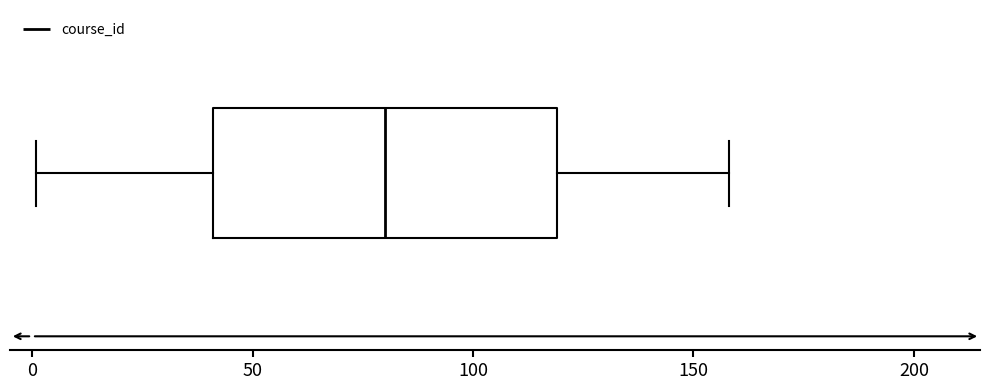

Transcribe this box plot: give where the median line is, the range the box spans, and where the two whiskers end, as read against the x-axis. The values are not printed on the chart, so give them approximately, as read against the axis.

median 80, box 40 to 120, whiskers 0 to 160